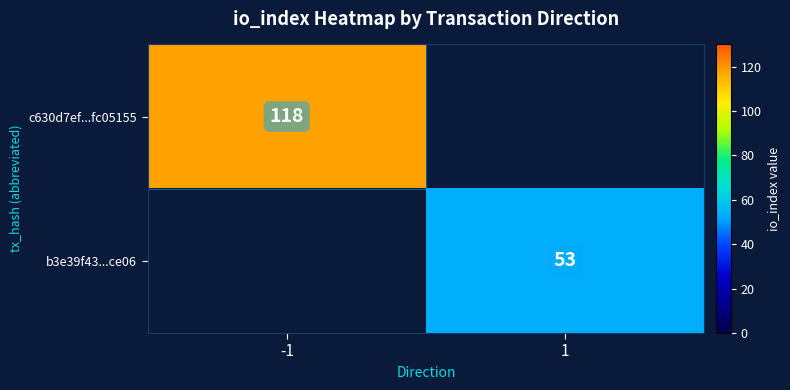

True or false: b3e39f43...ce06 has a value of 90.9 at 1.

False